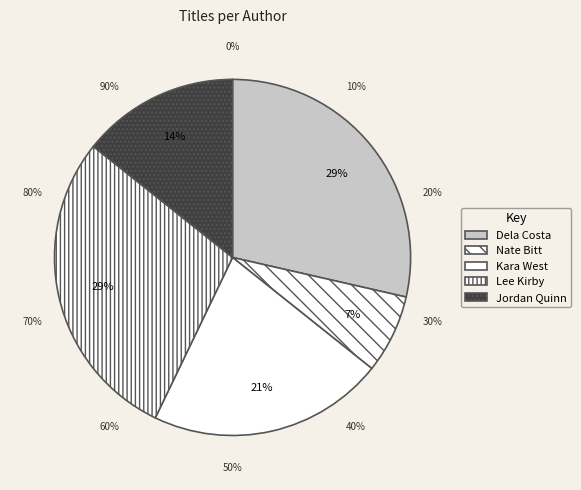

Count the number of slices in the pie.

5